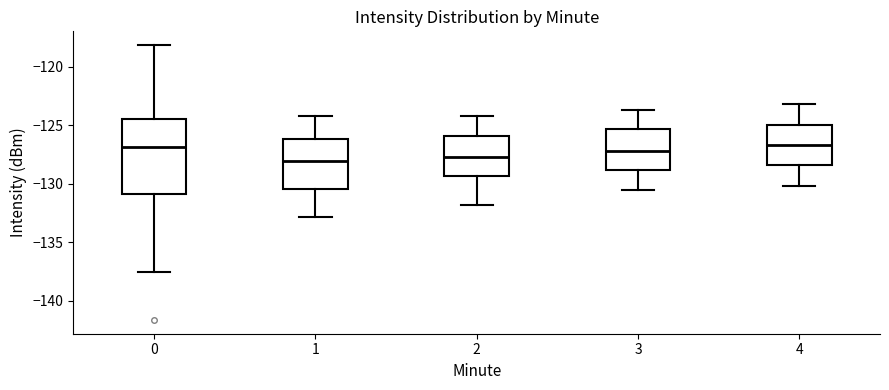

Comparing the boxes themselves (not the whiskers), which one is the tallest?

0